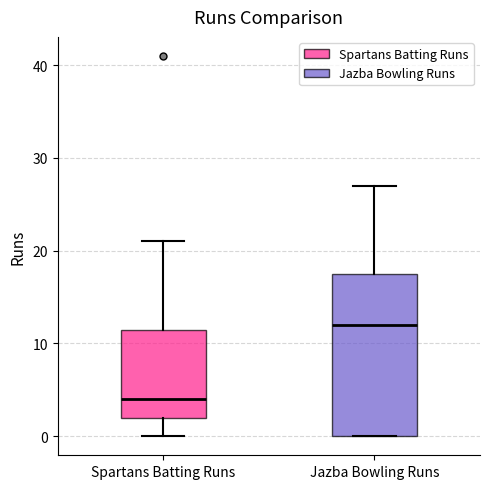

Reading left to right, read every box against the y-axis: the position of its median line, the range the box covers, and the ends of its whiskers. The values are not printed on the chart, so give them approximately, as read against the axis.

Spartans Batting Runs: median 4, box 2 to 12, whiskers 0 to 21
Jazba Bowling Runs: median 12, box 0 to 18, whiskers 0 to 27